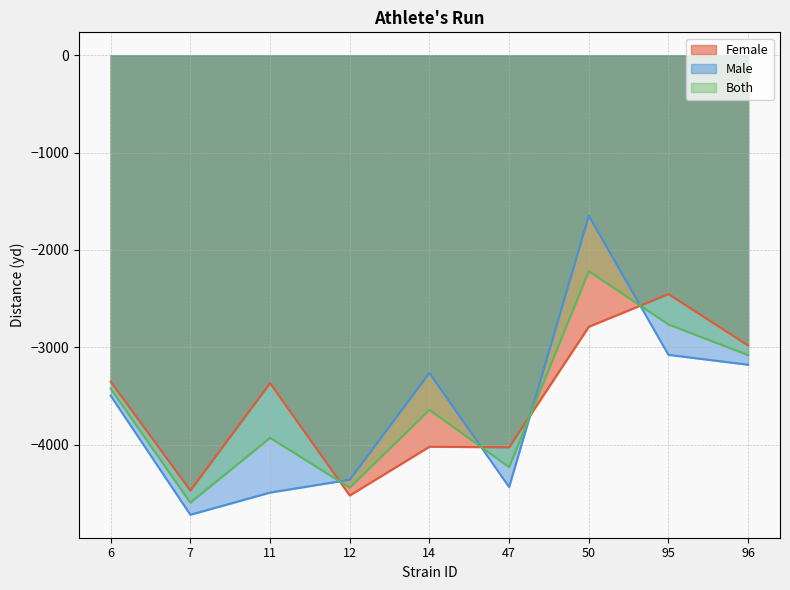

Which series changed the most between 6 and 14?

Female